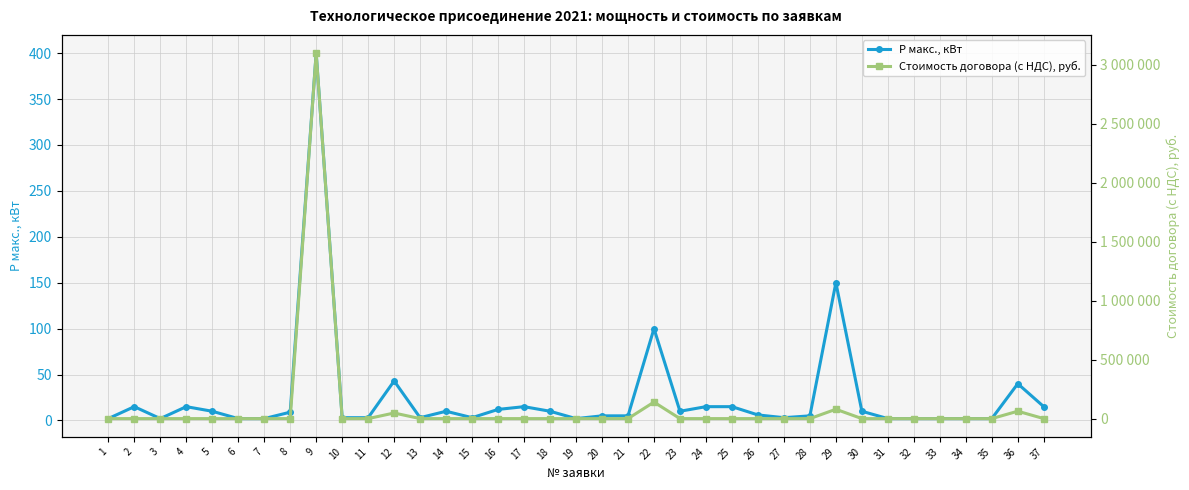

Is the value of Стоимость договора (с НДС), руб. at 6 greater than the value of Р макс., кВт at 22?

Yes